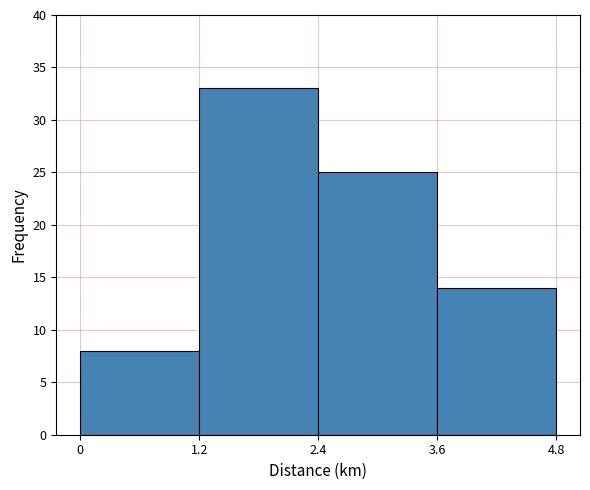

Reading left to right, list every bar in this chart as the range it spans on the x-axis followed by its height. The values are not printed on the chart, so give them approximately, as read against the axis.

0 to 1.2: 8
1.2 to 2.4: 33
2.4 to 3.6: 25
3.6 to 4.8: 14